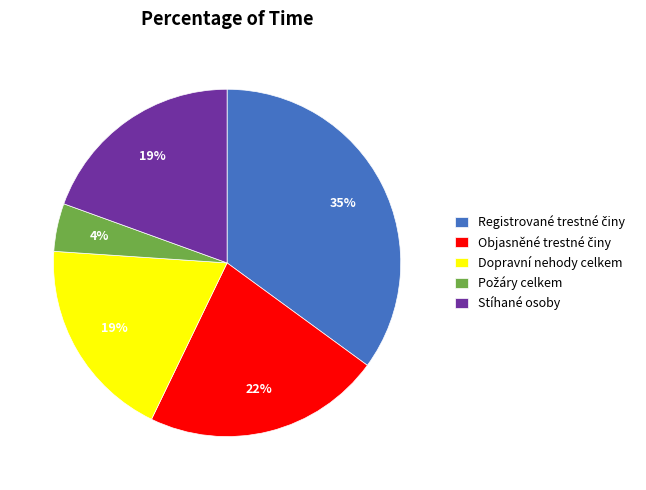

To the nearest percent, what is the average slice percentage?

20%